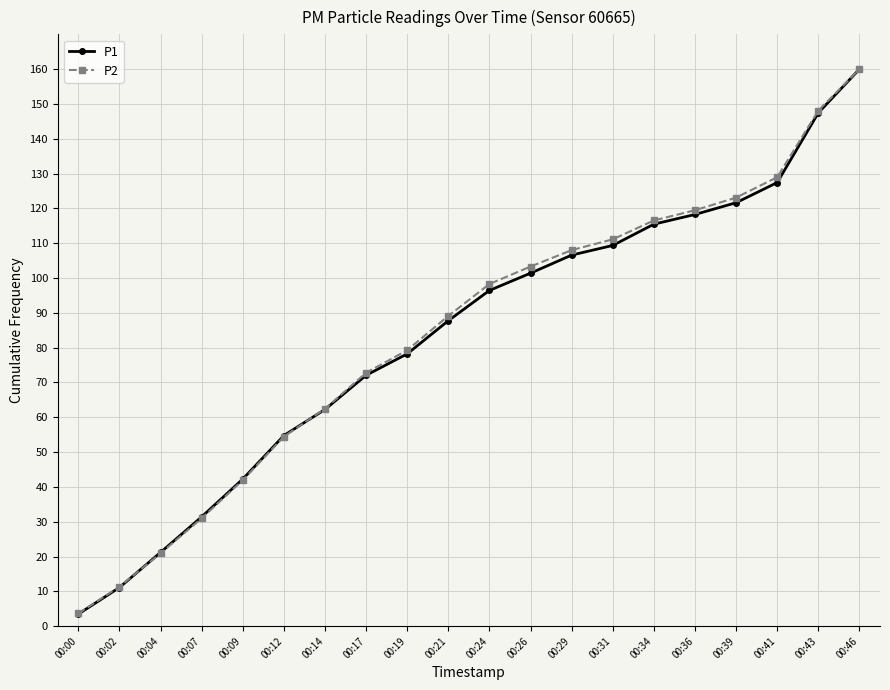

What is the total value across all series at 00:21?

176.9